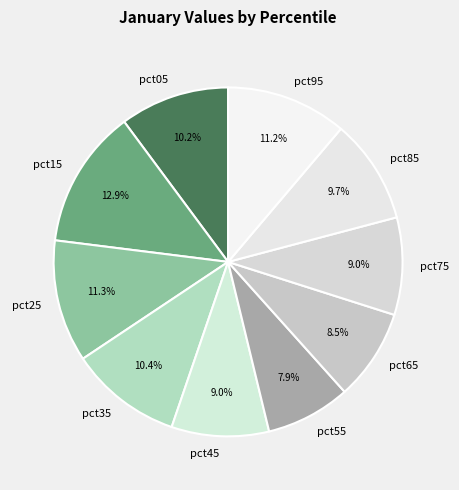

What is the smallest slice in the pie chart?

pct55